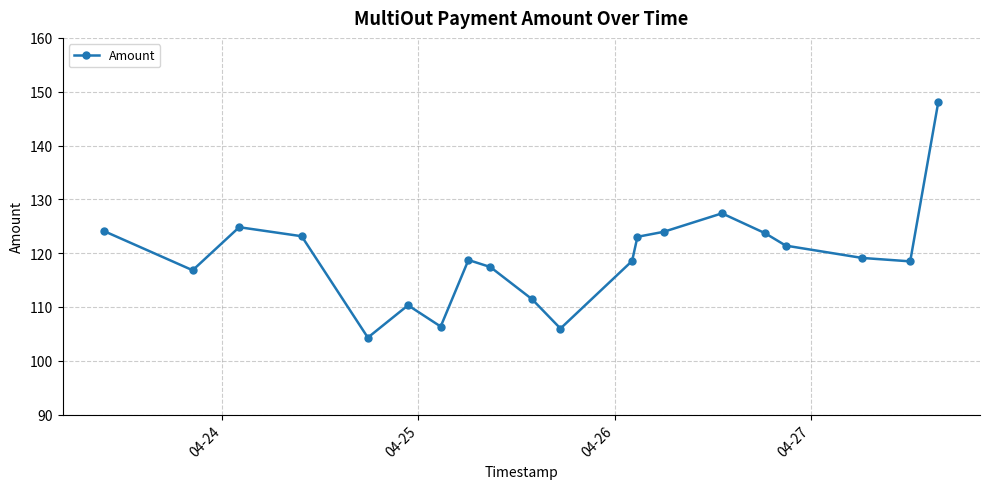

Does the chart have visible grid lines?

Yes